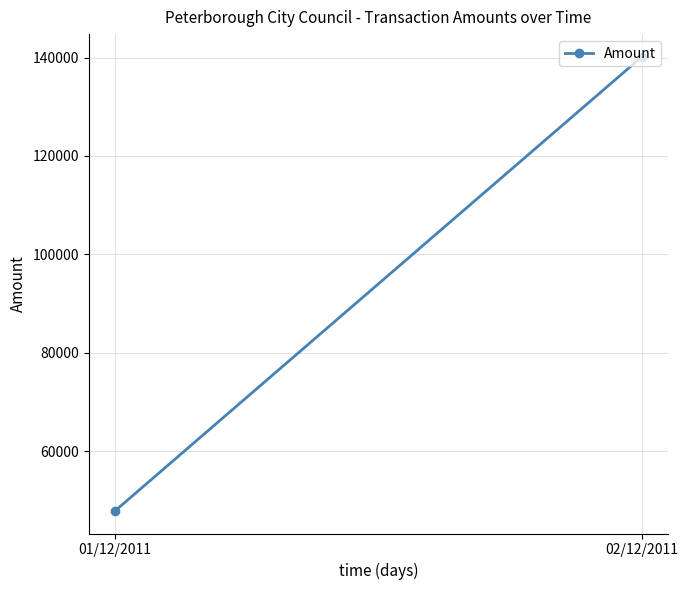

Reading left to right, transcribe all the data shown in this chart.

01/12/2011=47880.8	02/12/2011=140159.2